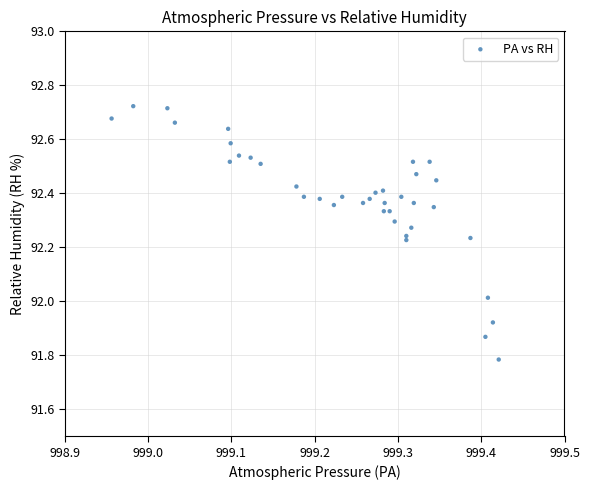

What is the range of X values (max minus min)?

0.5